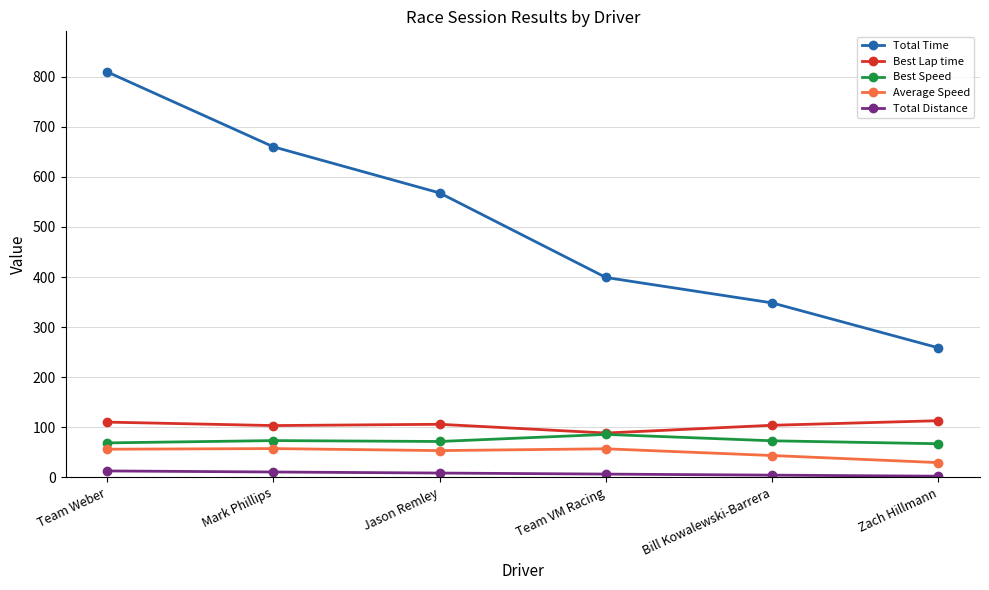

Is the value of Total Time at Jason Remley greater than the value of Best Speed at Zach Hillmann?

Yes